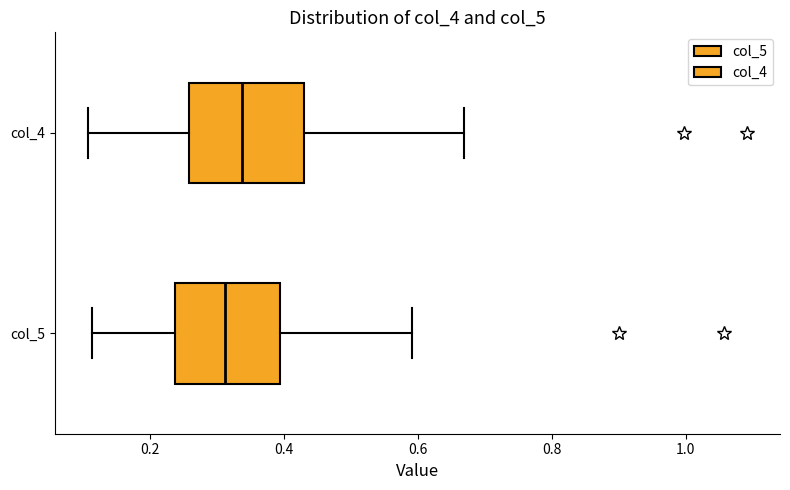

Which box has the furthest to the left median line?

col_5